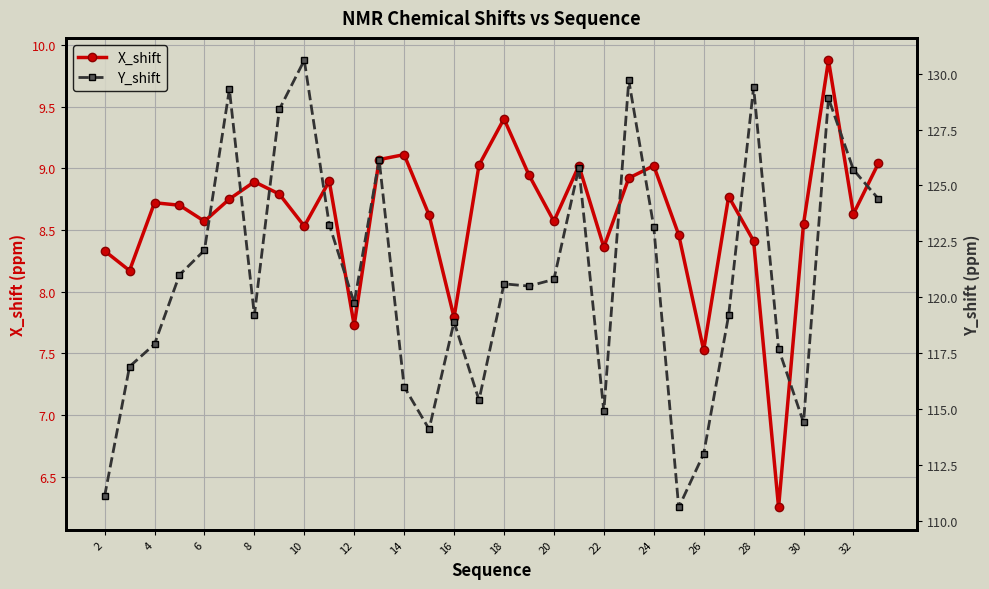

Is it true that X_shift equals 3.6 at 22?

False